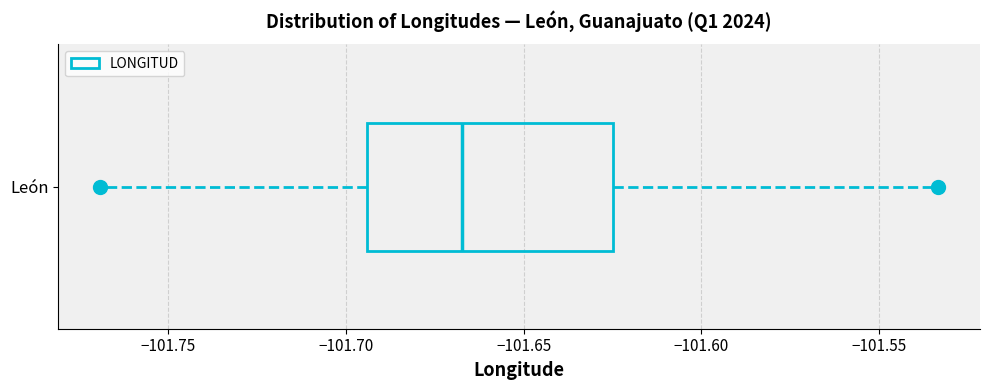

Where is the right edge of the box for León on the x-axis? The values are not printed on the chart, so give them approximately, as read against the axis.

-101.625